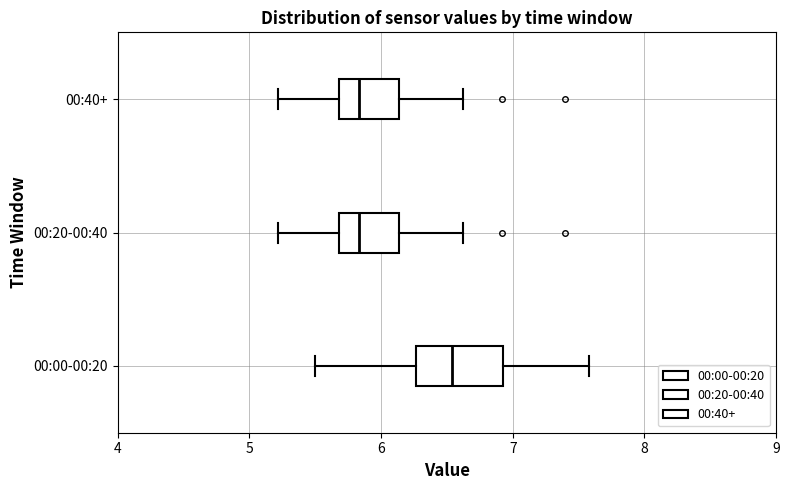

Reading bottom to top, read every box against the x-axis: the position of its median line, the range the box covers, and the ends of its whiskers. The values are not printed on the chart, so give them approximately, as read against the axis.

00:00-00:20: median 6.5, box 6.3 to 6.9, whiskers 5.5 to 7.6
00:20-00:40: median 5.8, box 5.7 to 6.1, whiskers 5.2 to 6.6
00:40+: median 5.8, box 5.7 to 6.1, whiskers 5.2 to 6.6